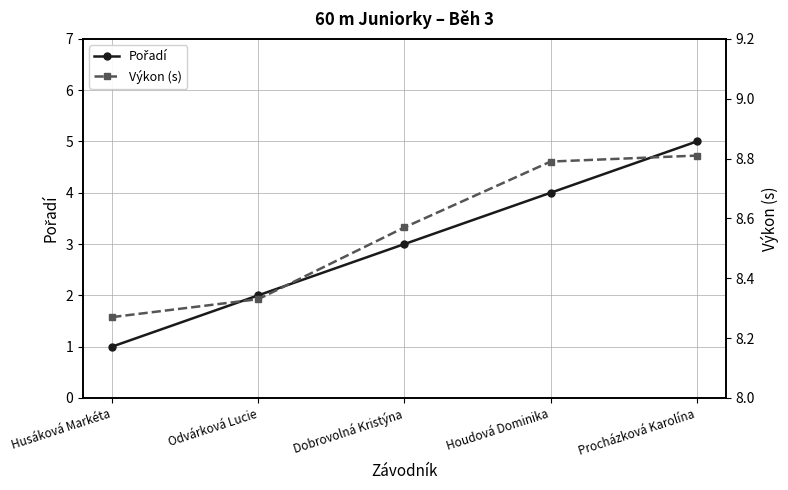

True or false: Pořadí has more than 0 points higher than both neighbors.

False